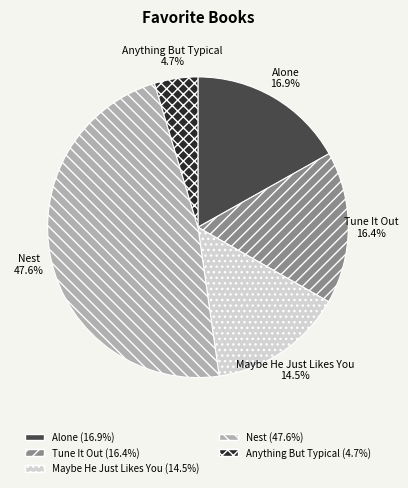

How much of the chart is everything except Maybe He Just Likes You?

85.5%